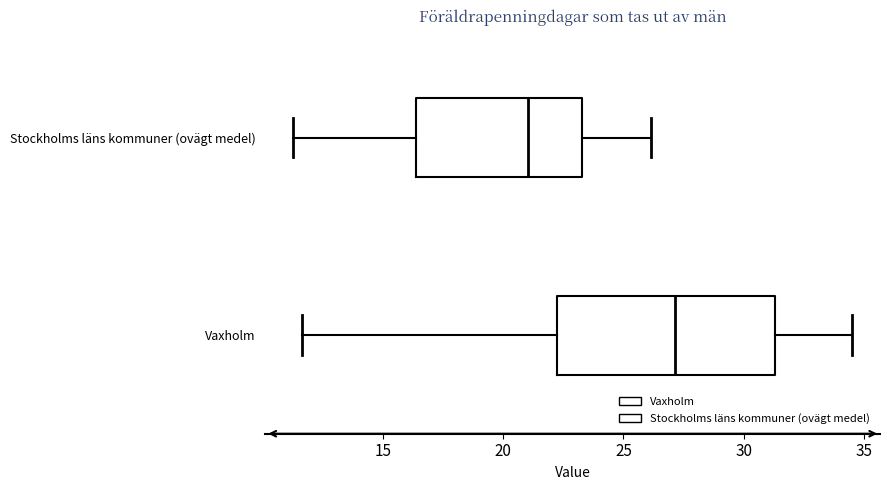

Which box is the widest, from its left edge to its right edge?

Vaxholm